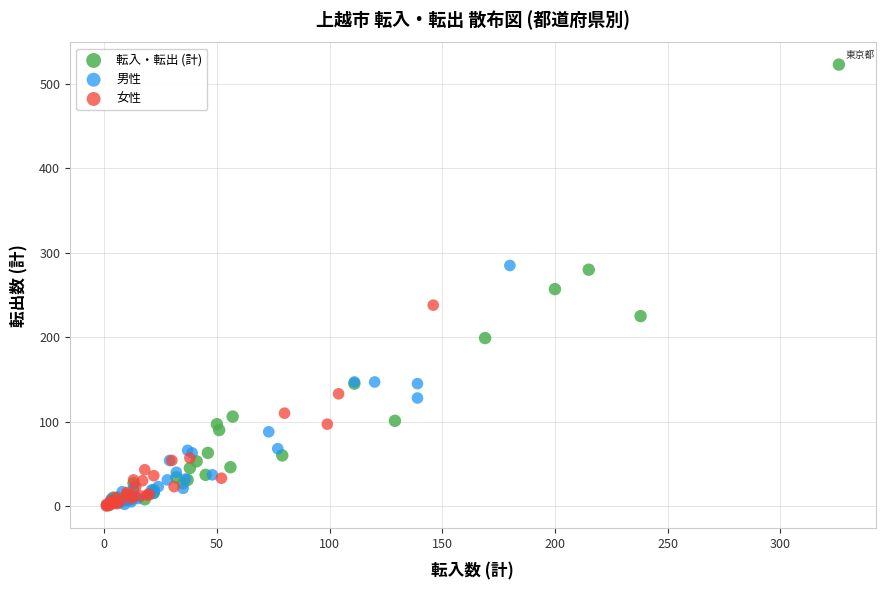

Which series reaches the maximum Y coordinate?

転入・転出 (計)